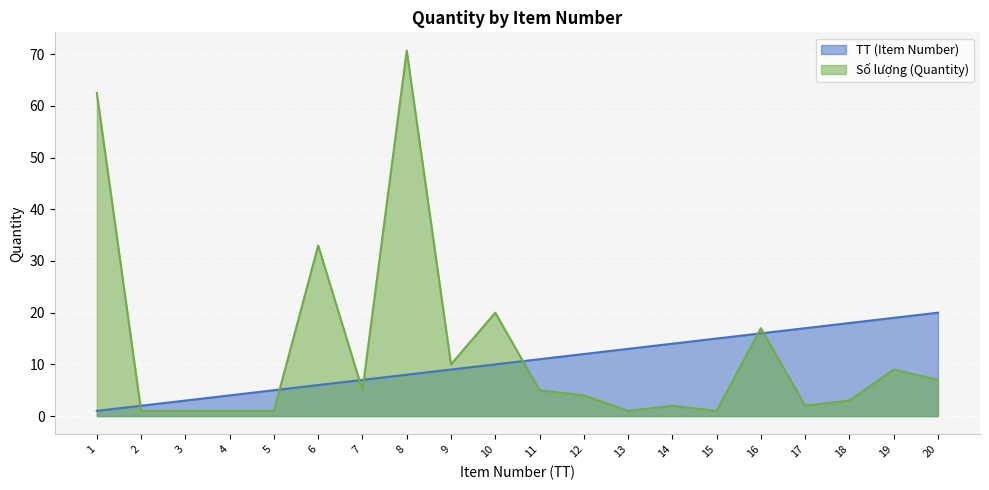

Where is Số lượng (Quantity) nearest to the value 35?

6